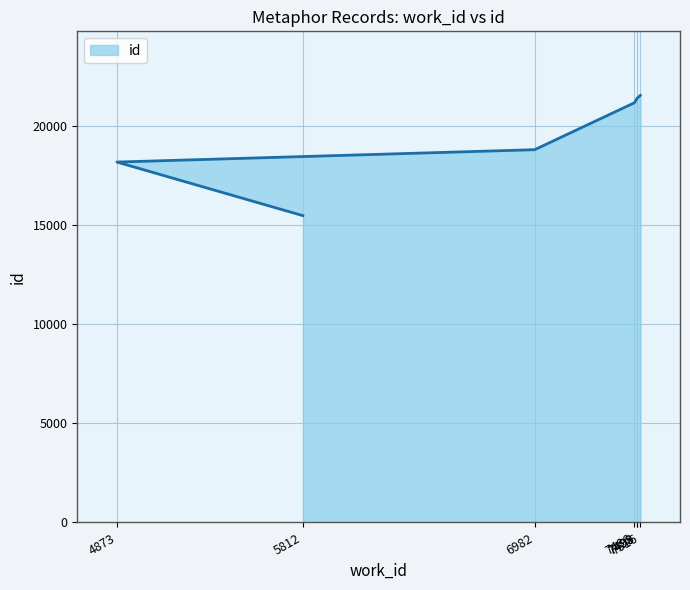

How many values are below 21185?

3